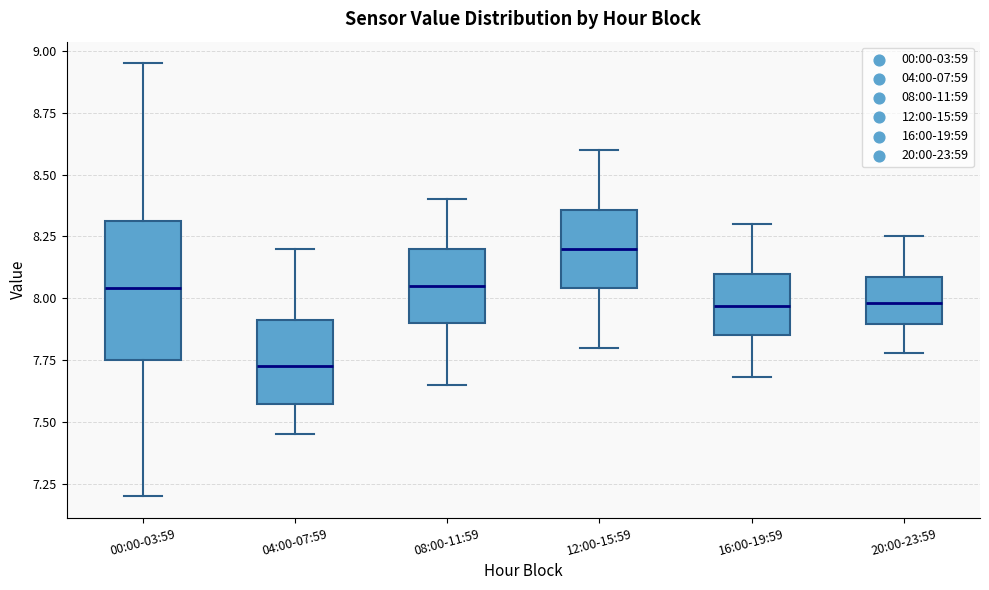

Which box has the highest median line?

12:00-15:59